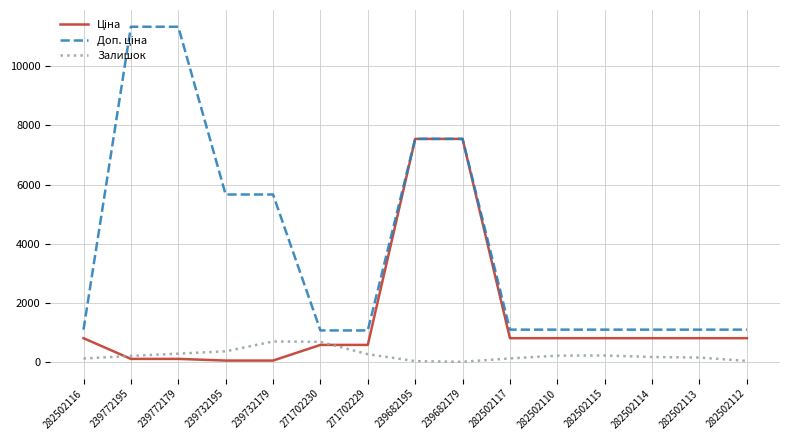

What is the maximum value for Залишок?

702.0